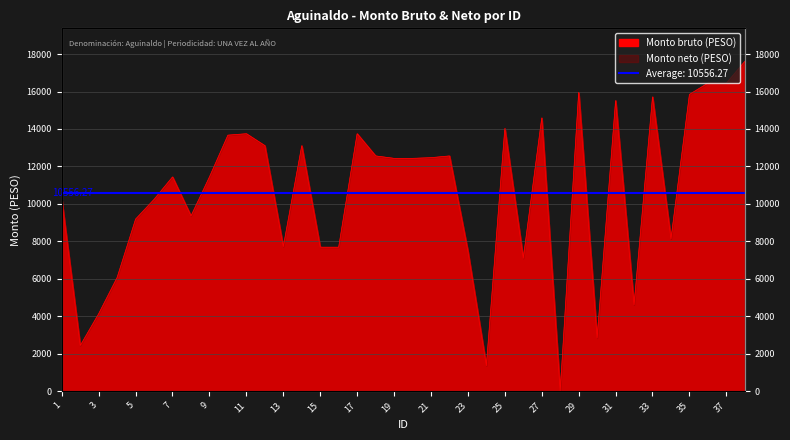

List the labels in order of value, largest first.

38, 36, 37, 29, 35, 33, 31, 27, 25, 11, 17, 10, 12, 14, 18, 22, 21, 19, 20, 7, 9, 1, 6, 8, 5, 34, 13, 15, 16, 23, 26, 4, 32, 3, 30, 2, 24, 28